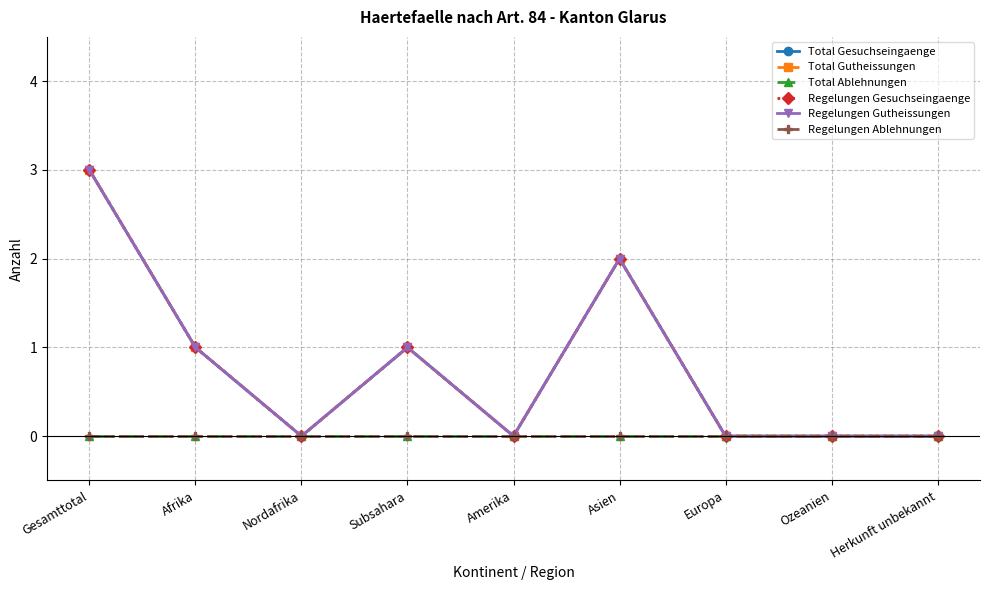

Which series has the widest spread of values?

Total Gesuchseingaenge